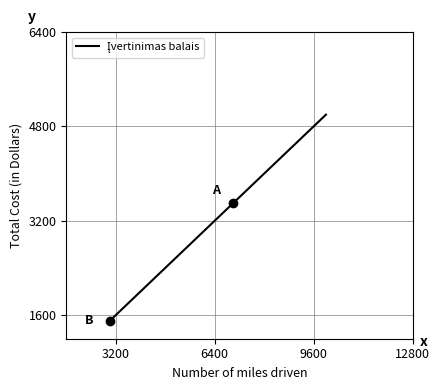

Is this an area chart (filled region under the line)?

No